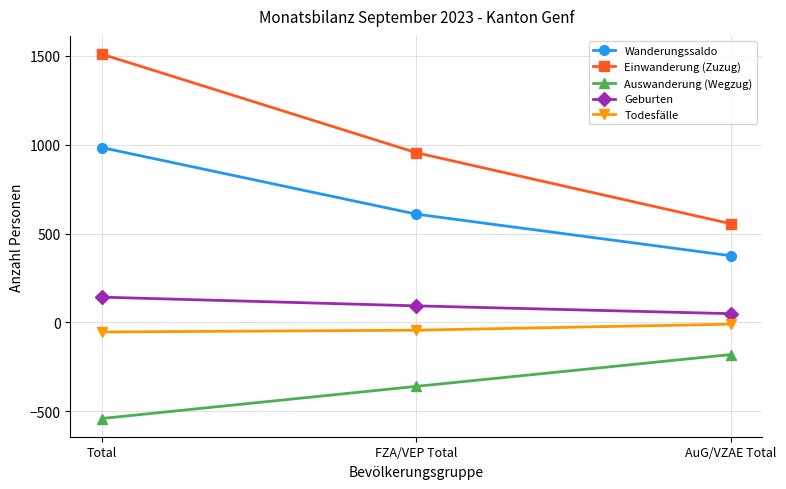

Reading right to left, list all the values displayed in this chart.

Wanderungssaldo: AuG/VZAE Total=375	FZA/VEP Total=609	Total=984
Einwanderung (Zuzug): AuG/VZAE Total=555	FZA/VEP Total=955	Total=1510
Auswanderung (Wegzug): AuG/VZAE Total=-181	FZA/VEP Total=-360	Total=-541
Geburten: AuG/VZAE Total=49	FZA/VEP Total=93	Total=142
Todesfälle: AuG/VZAE Total=-10	FZA/VEP Total=-44	Total=-54